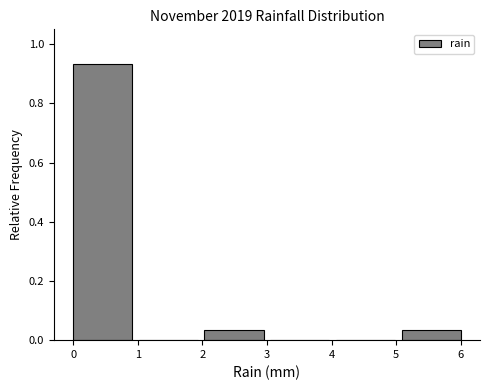

Which range on the x-axis has the tallest bar?

0.0 to 1.0